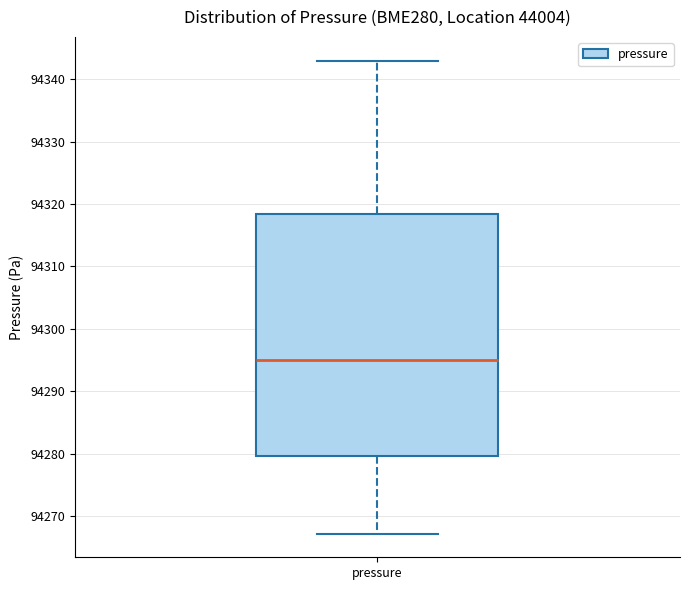

Read this box plot against the y-axis: the position of the median line, the range covered by the box, and the ends of both whiskers. The values are not printed on the chart, so give them approximately, as read against the axis.

median 94295, box 94280 to 94318, whiskers 94267 to 94343